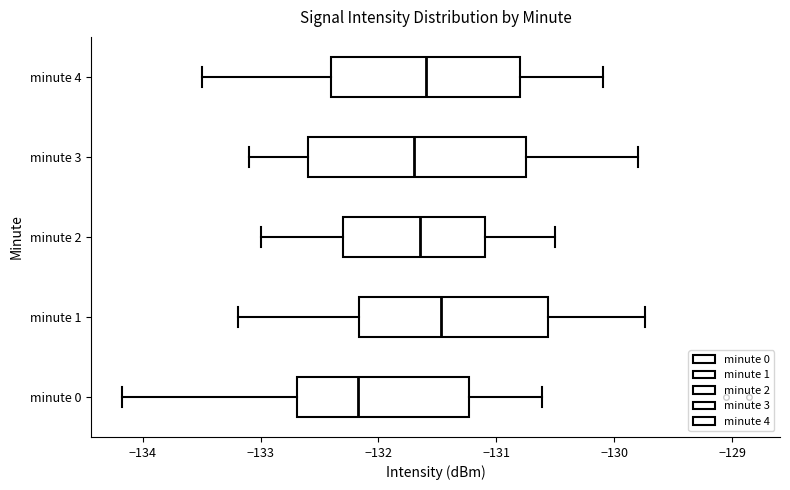

Where does the median line of the box for minute 1 sit on the x-axis? The values are not printed on the chart, so give them approximately, as read against the axis.

-131.5